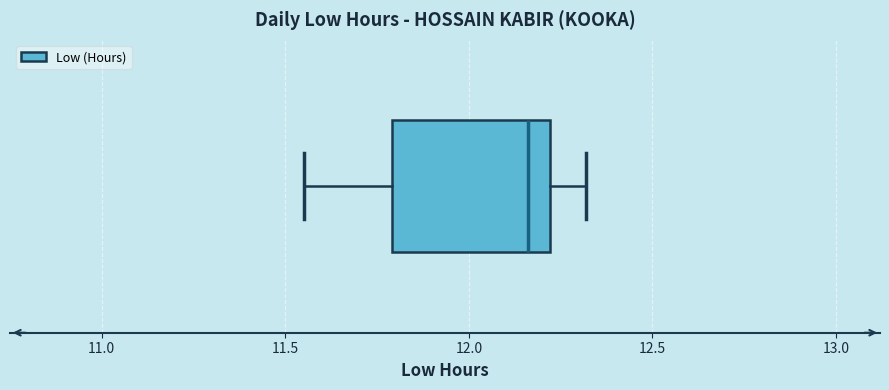

Where does the left whisker of the box end on the x-axis? The values are not printed on the chart, so give them approximately, as read against the axis.

11.55